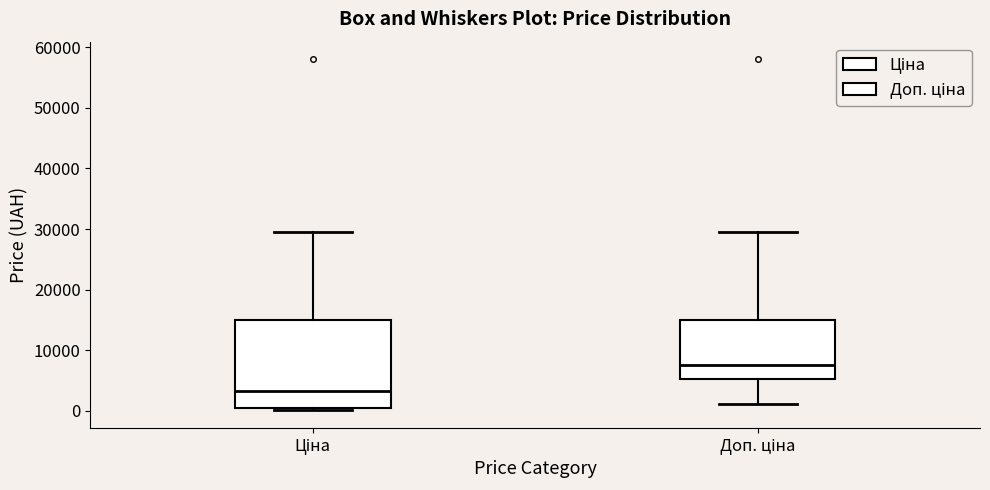

Where is the upper edge of the box for Ціна on the y-axis? The values are not printed on the chart, so give them approximately, as read against the axis.

15000